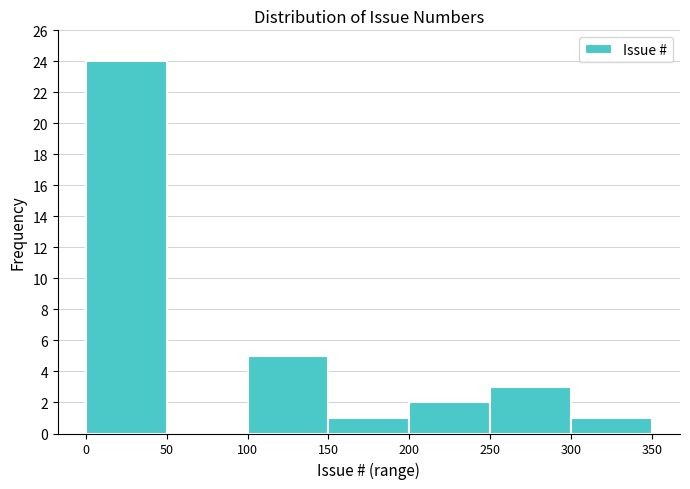

Reading left to right, list every bar in this chart as the range it spans on the x-axis followed by its height. The values are not printed on the chart, so give them approximately, as read against the axis.

0 to 50: 24
50 to 100: 0
100 to 150: 5
150 to 200: 1
200 to 250: 2
250 to 300: 3
300 to 350: 1